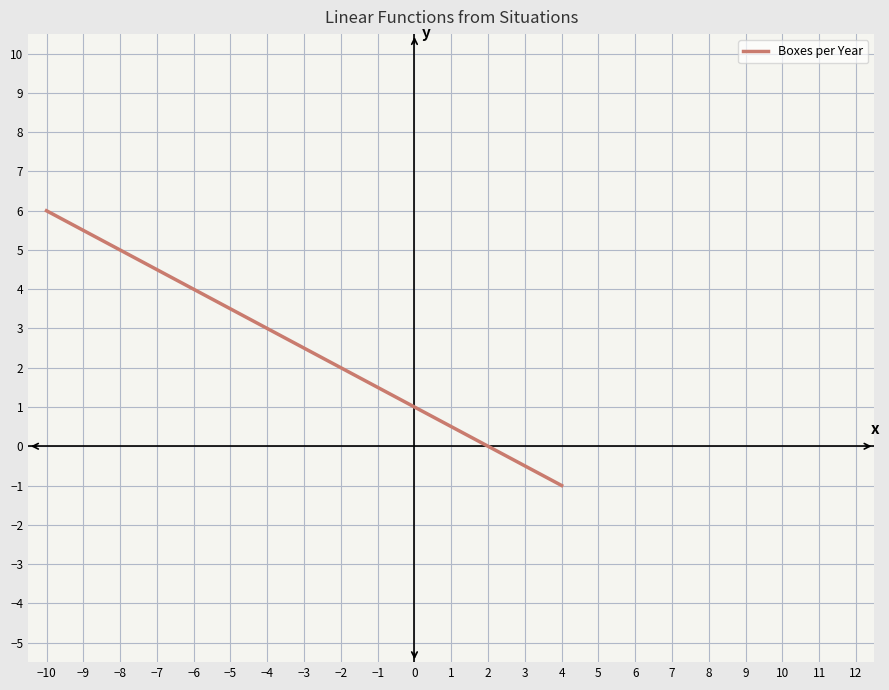

What position from the left is 1?

12